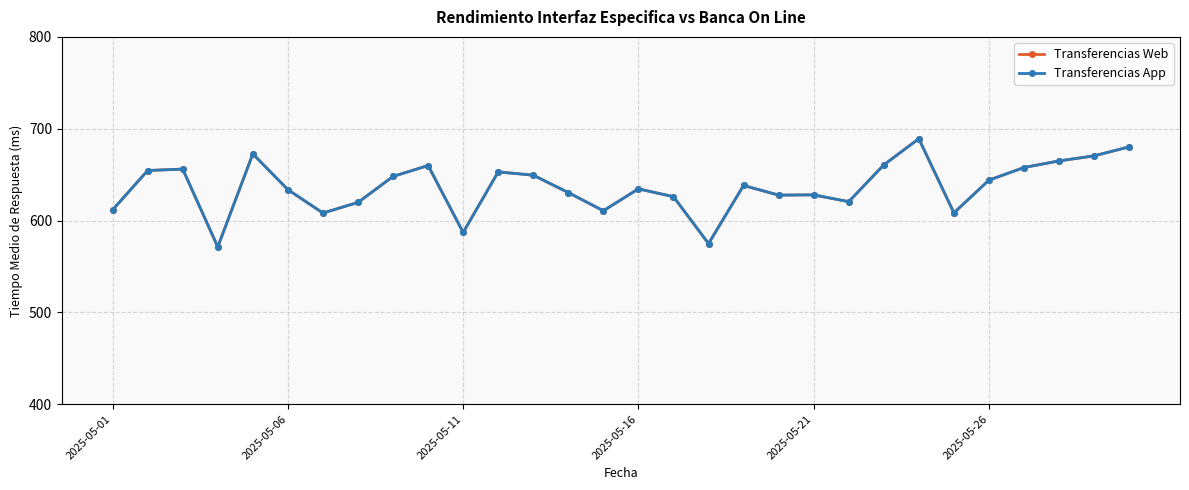

What is the difference between the maximum and minimum values in the Transferencias App series?

117.8